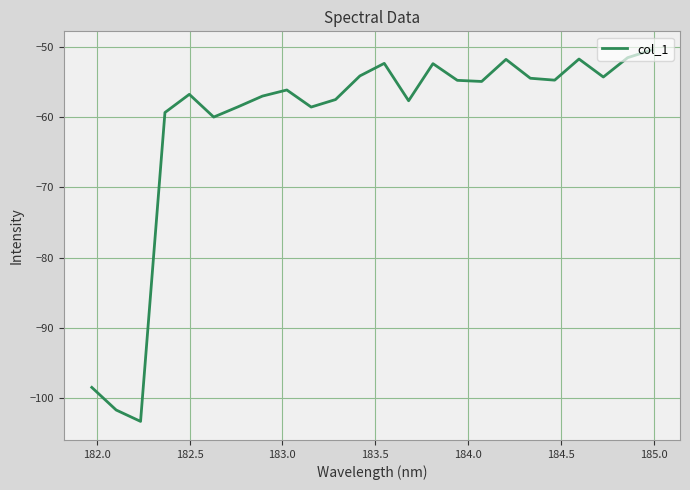

What is the difference between the maximum and minimum values?

52.9